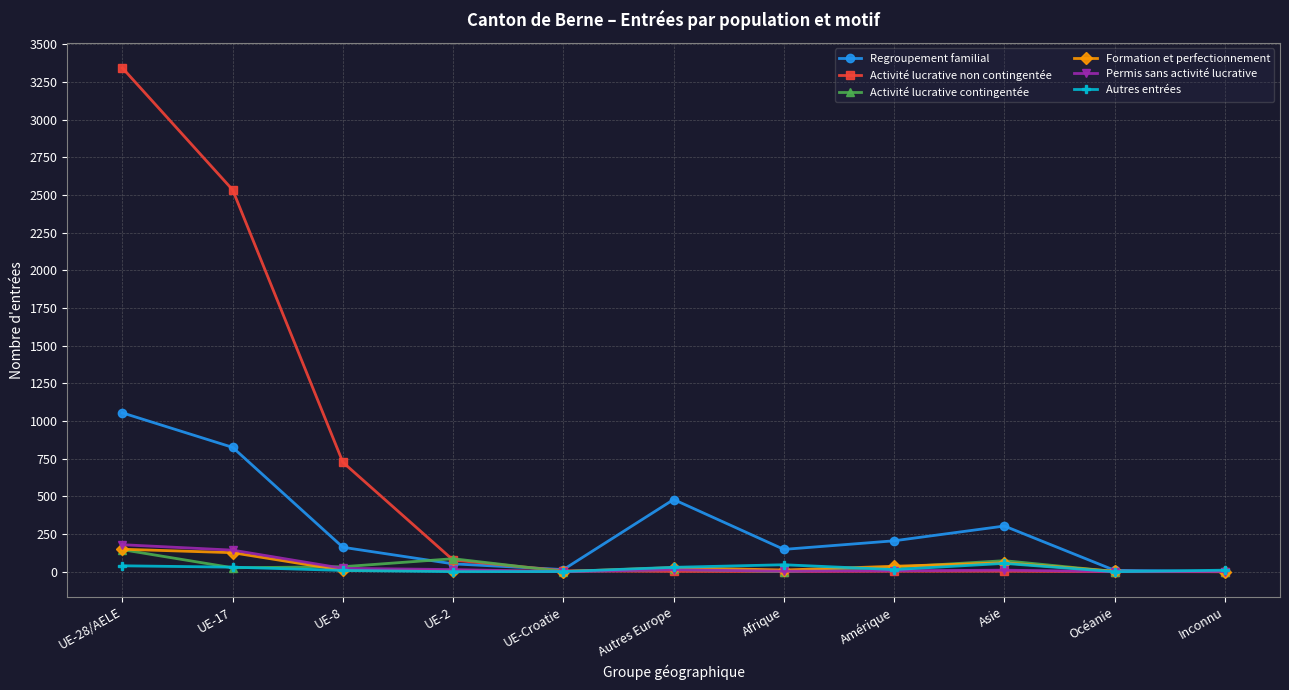

Which category has the highest value across all series?

UE-28/AELE